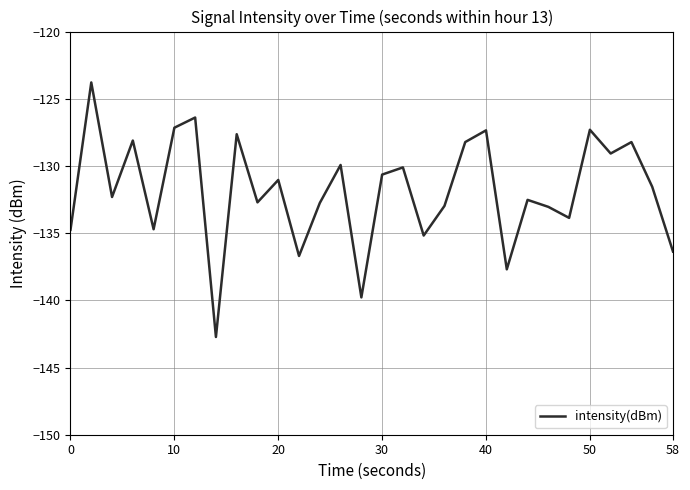

What is the maximum value shown in the chart?

-123.8